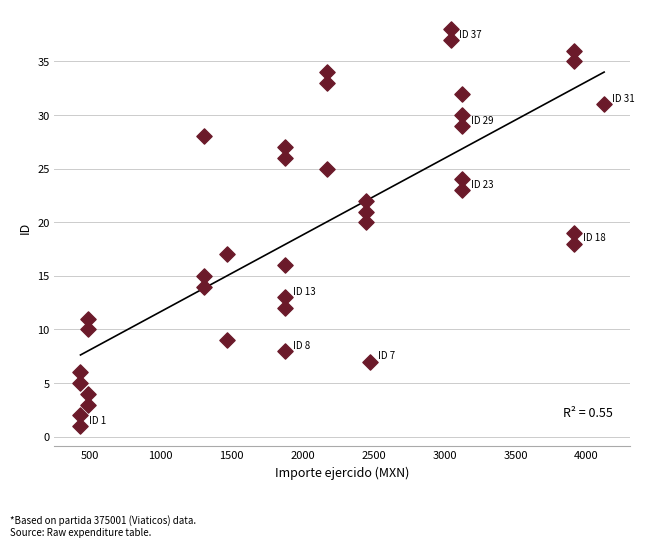

What is the range of X values (max minus min)?

3690